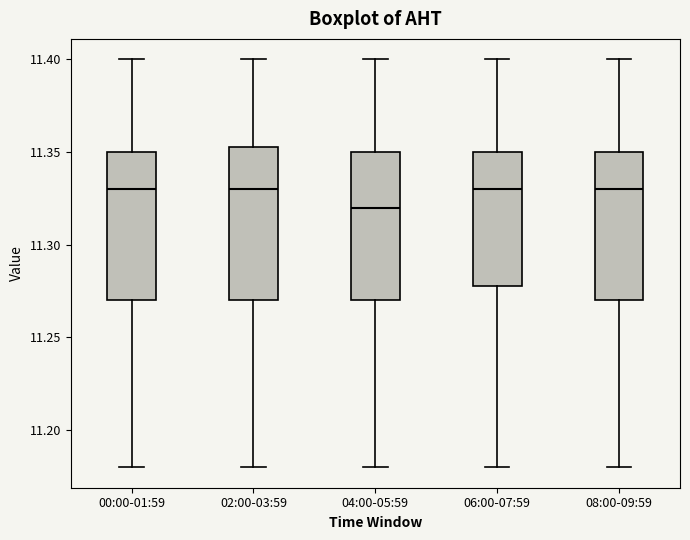

Where does the median line of the box for 00:00-01:59 sit on the y-axis? The values are not printed on the chart, so give them approximately, as read against the axis.

11.330